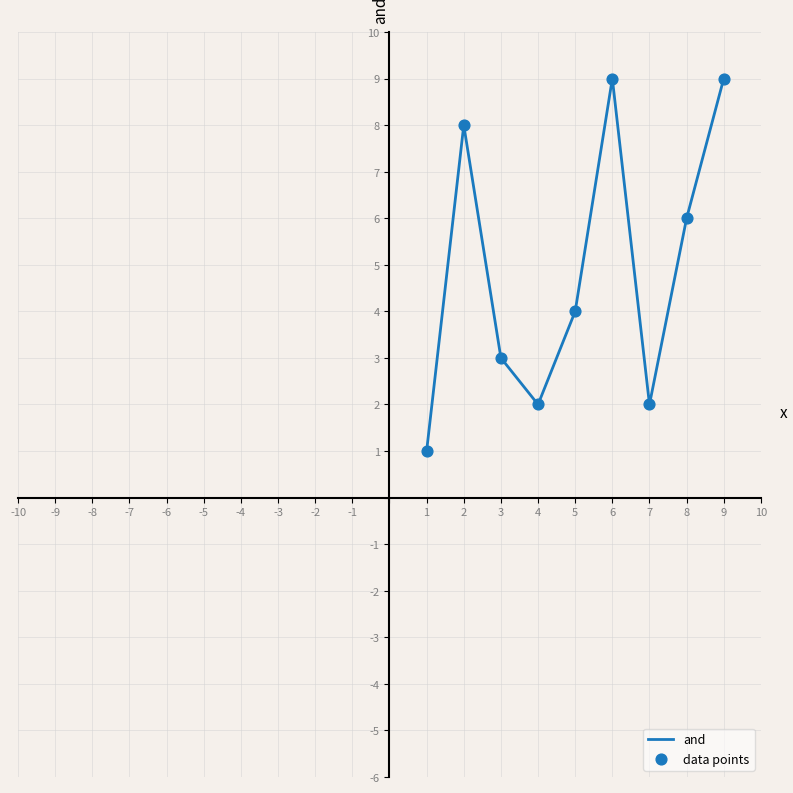

What is the change in value from 4 to 8?

+4